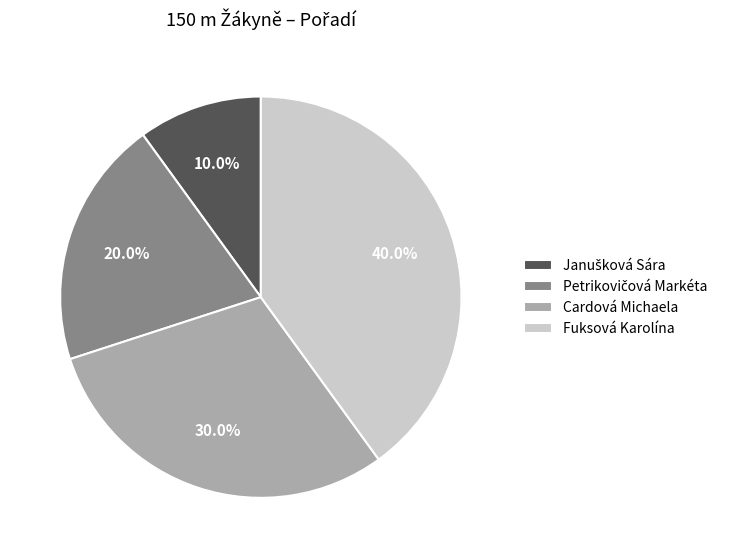

True or false: Cardová Michaela accounts for 30% of the total.

True